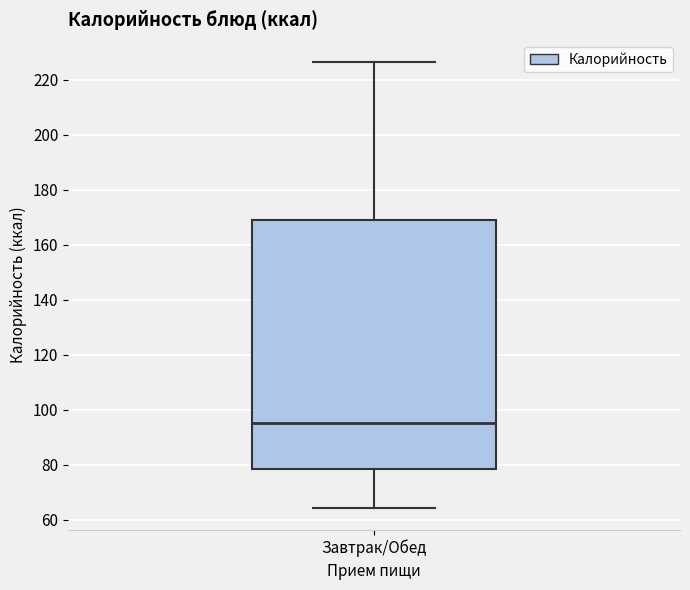

Read this box plot against the y-axis: the position of the median line, the range covered by the box, and the ends of both whiskers. The values are not printed on the chart, so give them approximately, as read against the axis.

median 96, box 78 to 168, whiskers 64 to 226